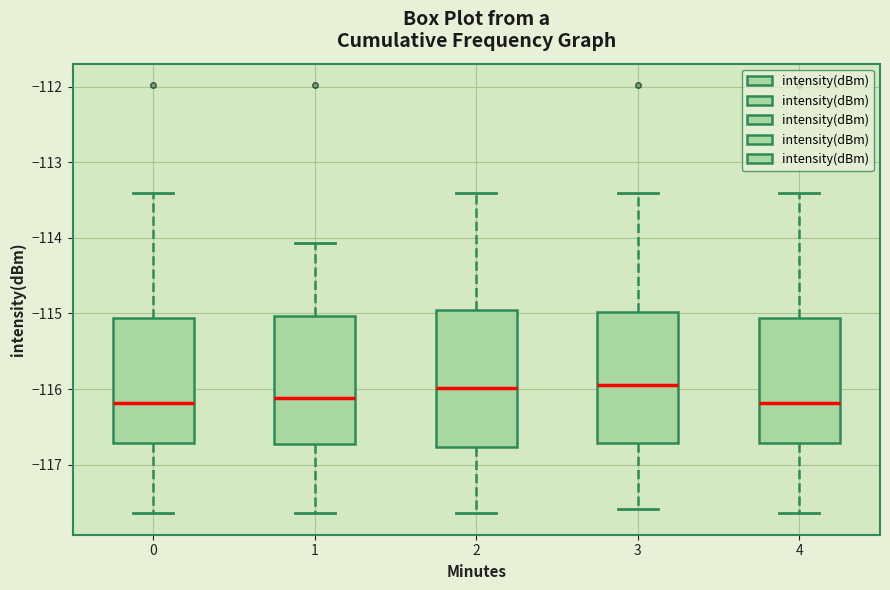

Where does the upper whisker of the box at x = 0 end on the y-axis? The values are not printed on the chart, so give them approximately, as read against the axis.

-113.4